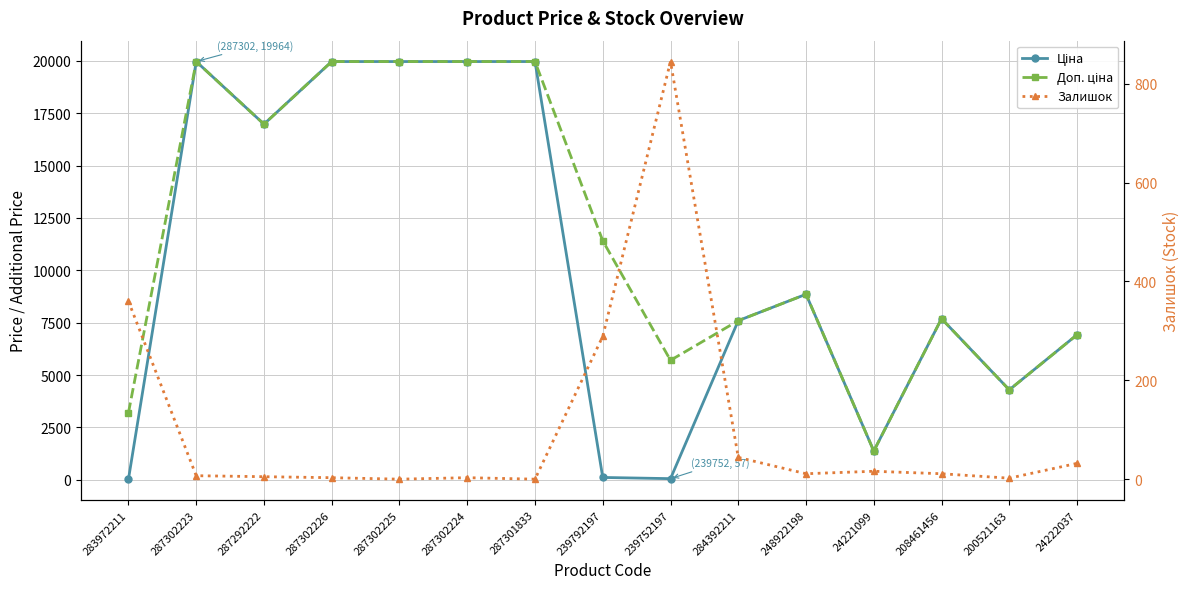

At which category does the chart reach its minimum across all series?

287302225